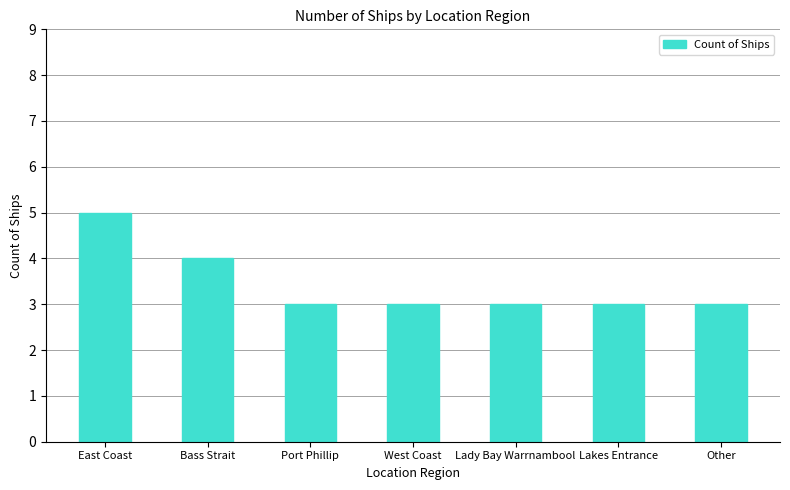

How many values are between 3 and 4?

6